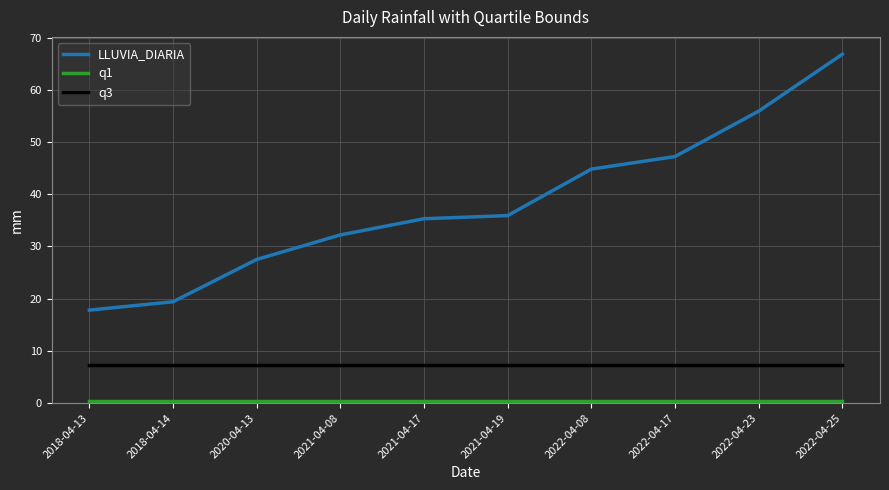

At which category is the sum across all series the highest?

2022-04-25